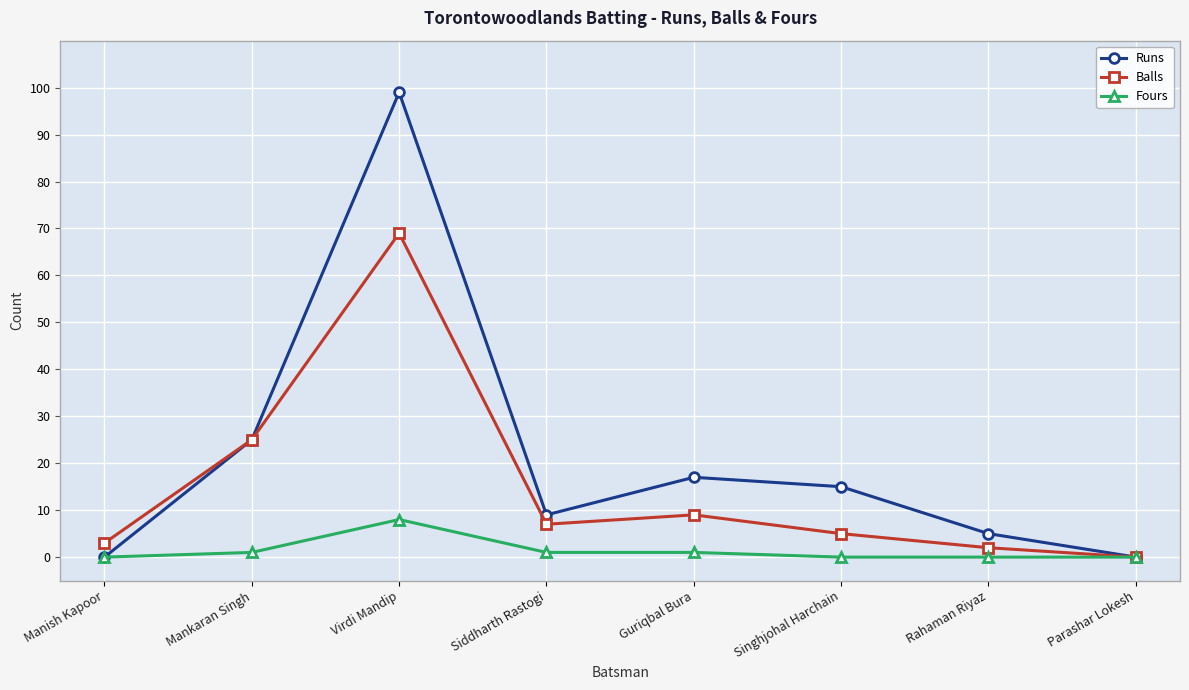

What position from the right is Virdi Mandip?

6